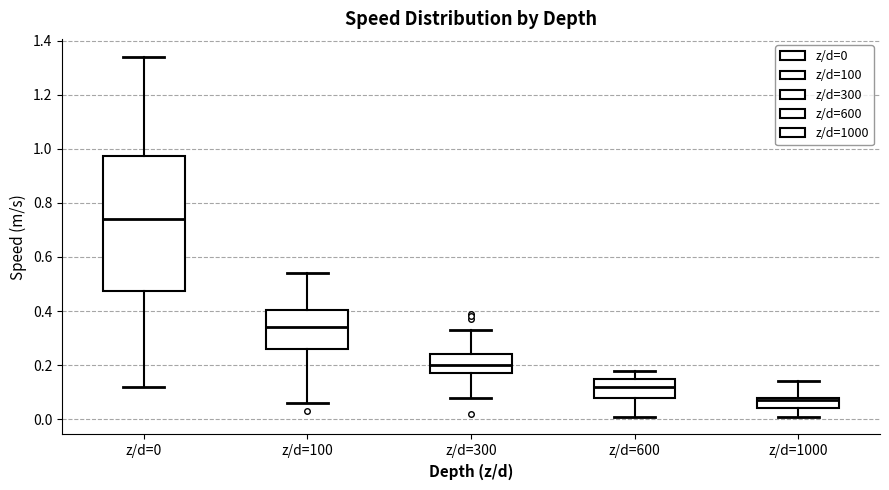

Which box is the tallest, from its lower edge to its upper edge?

z/d=0